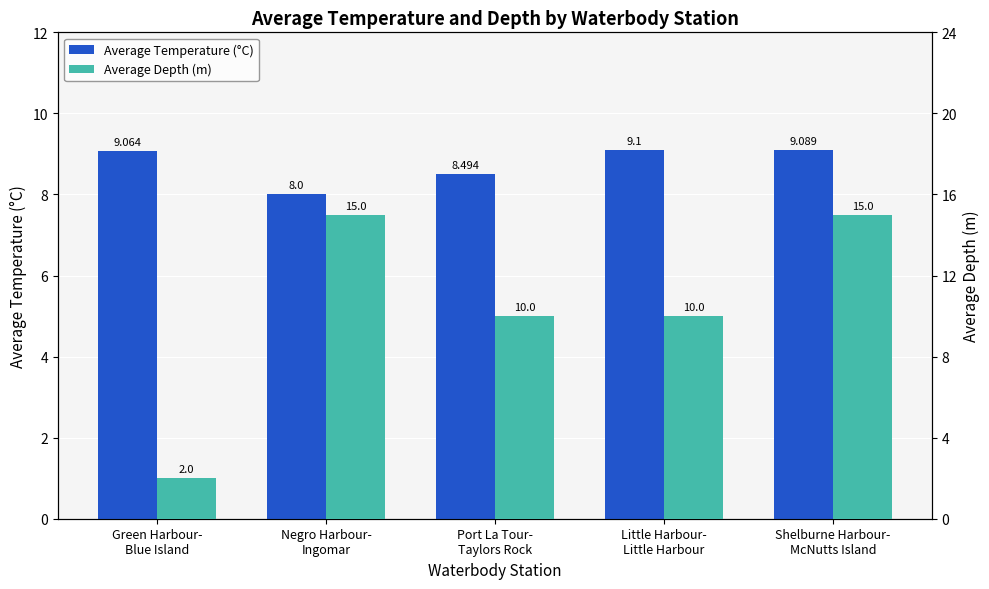

What is the minimum value for Average Depth (m)?

2.0